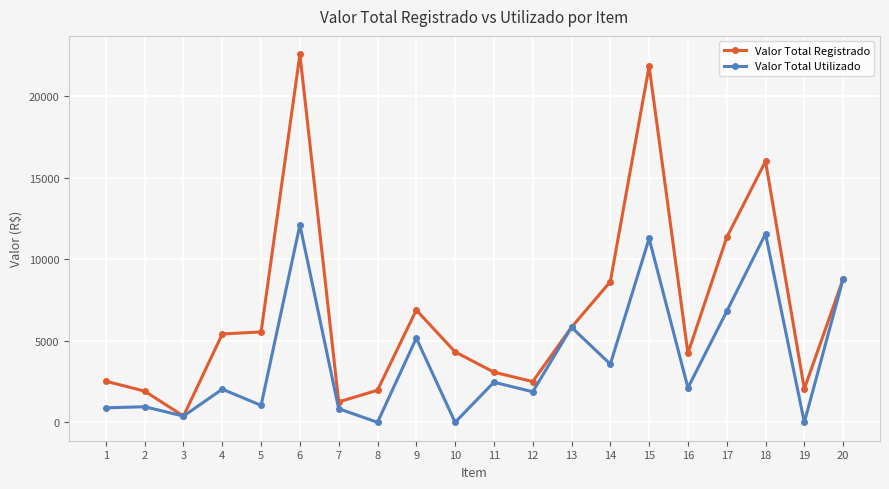

What is the difference between the highest and lowest values at 19?

2056.0